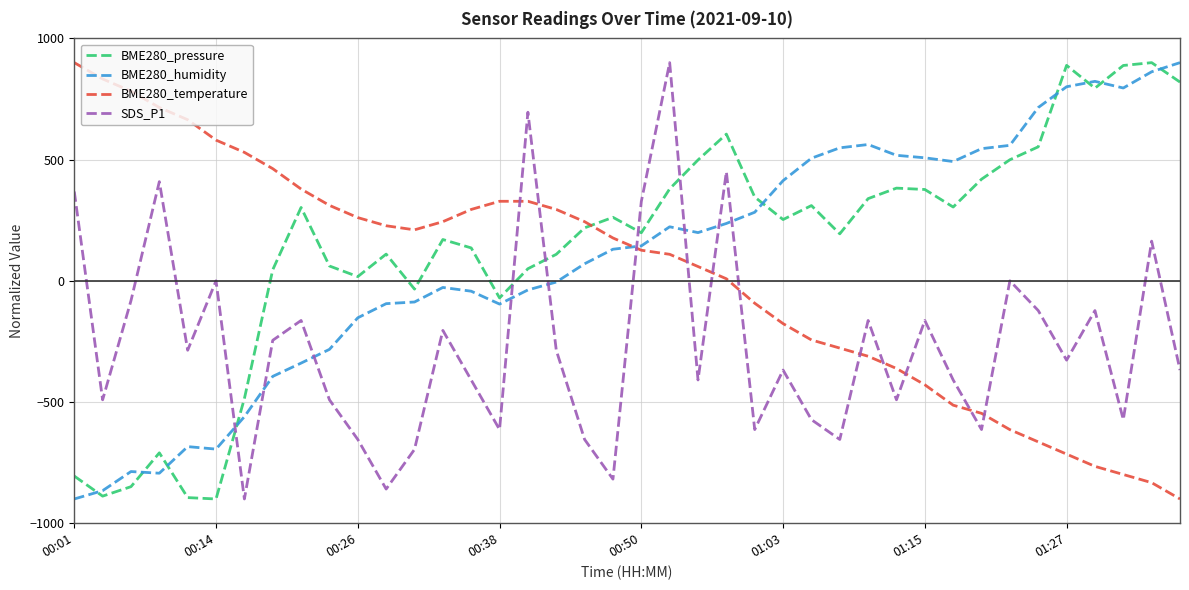

True or false: BME280_temperature and BME280_pressure intersect in this chart.

True